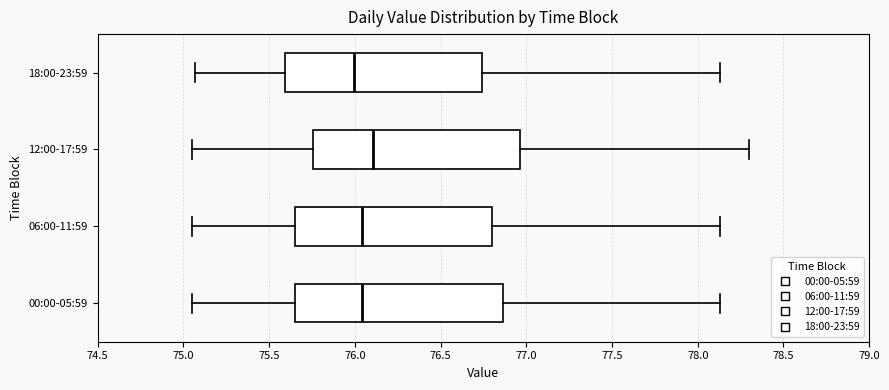

Where does the left whisker of the box for 18:00-23:59 end on the x-axis? The values are not printed on the chart, so give them approximately, as read against the axis.

75.05